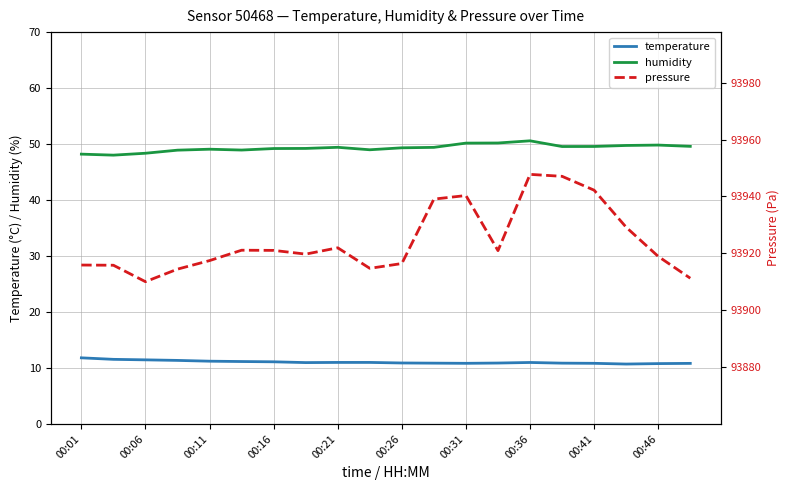

True or false: humidity and temperature cross at least once.

False